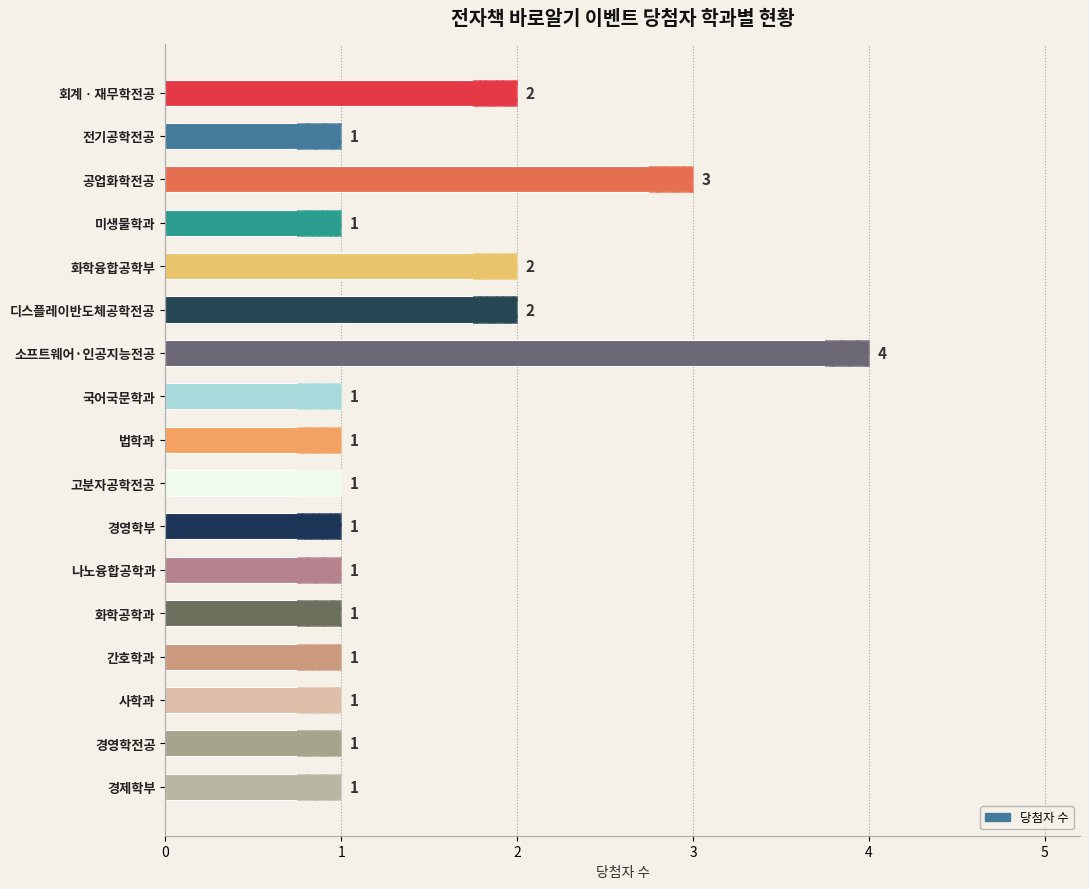

True or false: the data shows 2 at 디스플레이반도체공학전공.

True